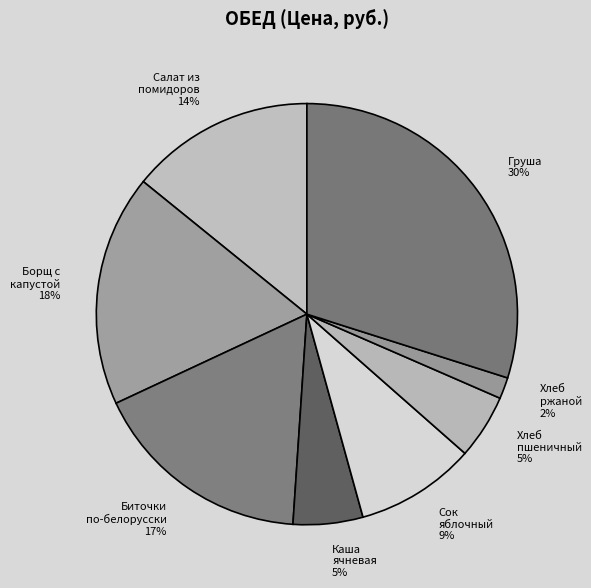

Which category has the biggest portion of the pie?

груша